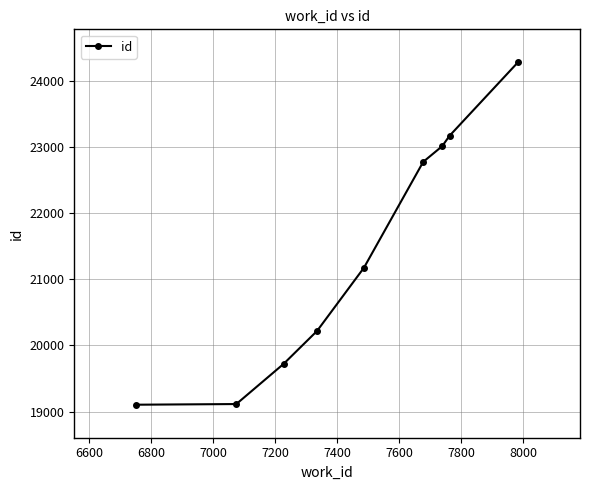

What is the value of the 3rd point from the left?

19720